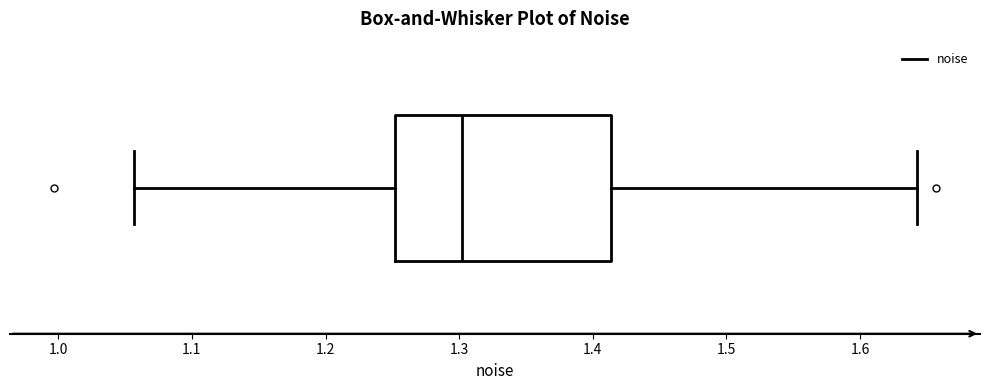

Where does the right whisker of the box end on the x-axis? The values are not printed on the chart, so give them approximately, as read against the axis.

1.64